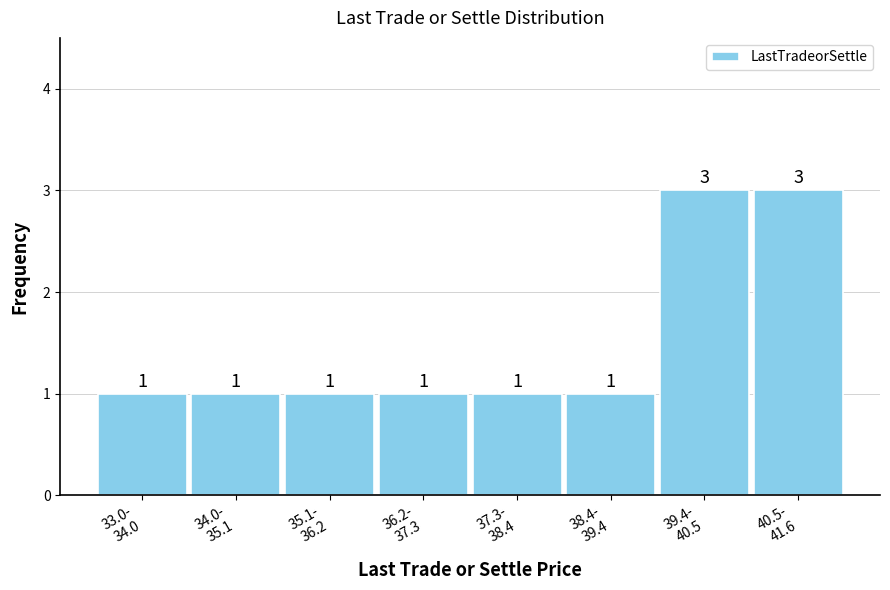

Reading right to left, transcribe all the data shown in this chart.

3	3	1	1	1	1	1	1